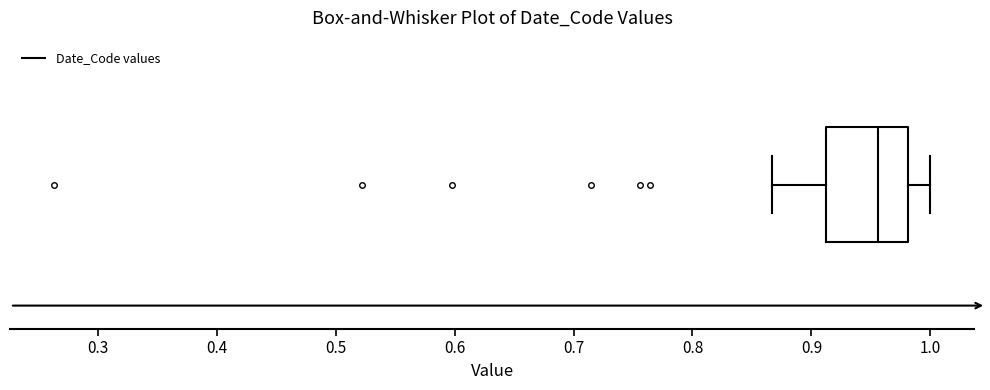

Read this box plot against the x-axis: the position of the median line, the range covered by the box, and the ends of both whiskers. The values are not printed on the chart, so give them approximately, as read against the axis.

median 0.96, box 0.91 to 0.98, whiskers 0.87 to 1.00